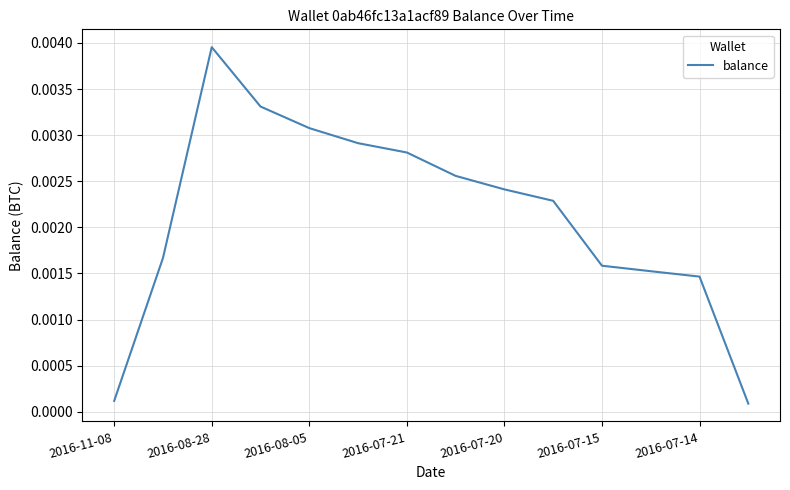

Is this an area chart (filled region under the line)?

No